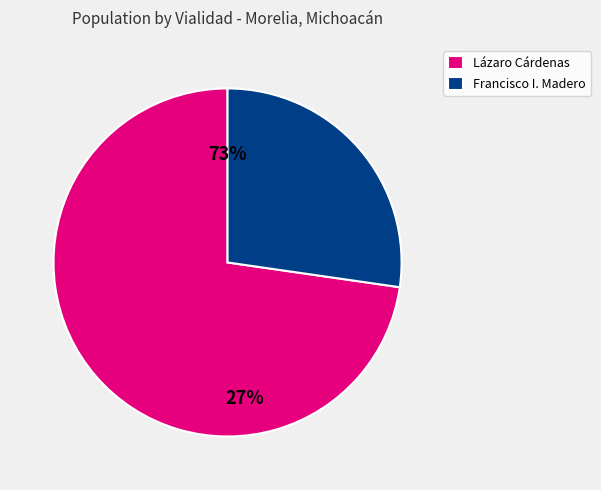

To the nearest percent, what percentage of the pie is Lázaro Cárdenas?

73%